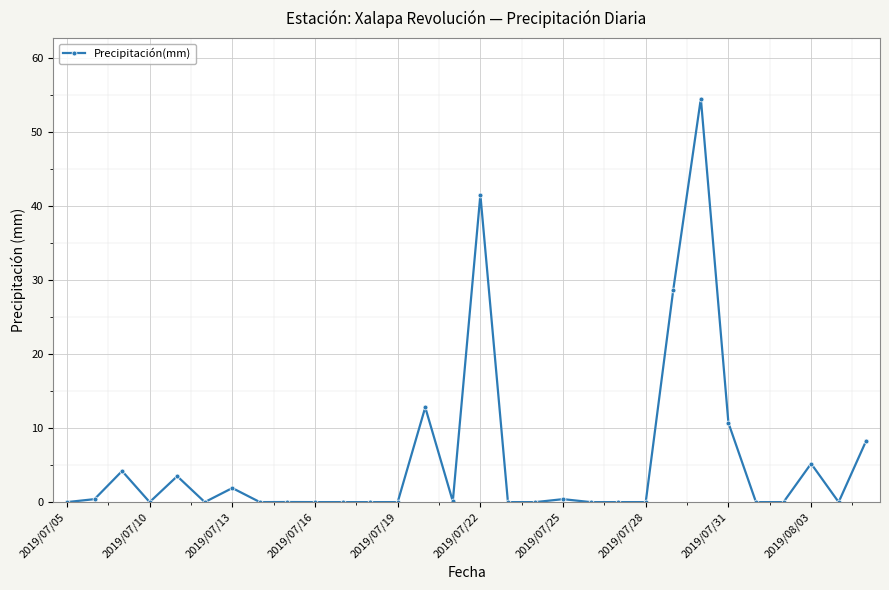

What is the maximum value shown in the chart?

54.5